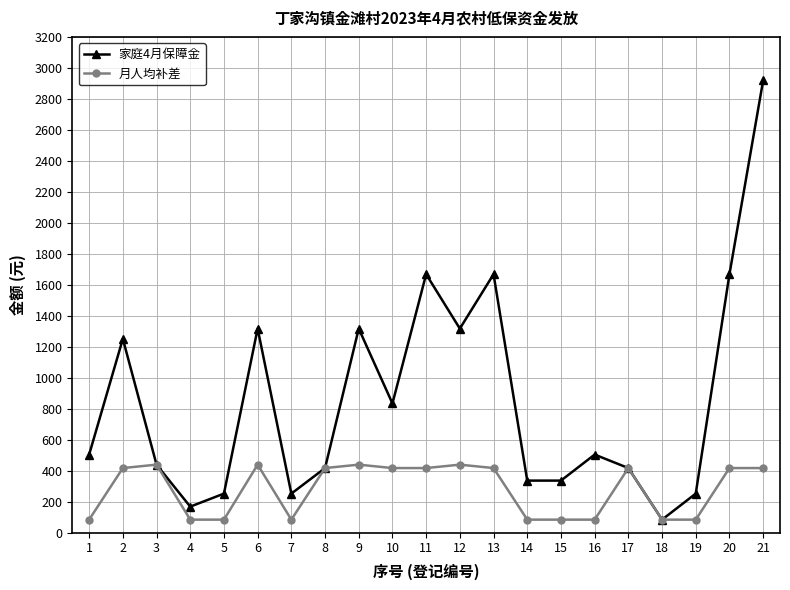

What is the value of the 月人均补差 point at the 20th from the left?

417